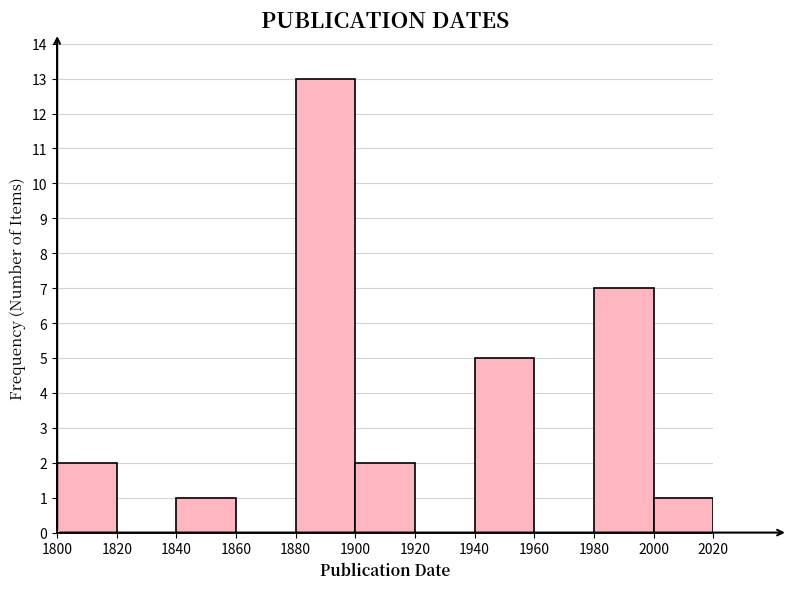

Over which range of the x-axis is the bar tallest?

1880 to 1900